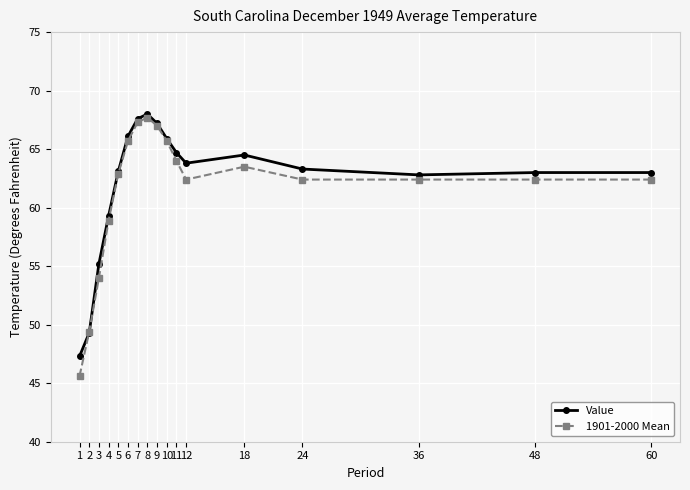

At 18, list the series in order from largest to smallest.

Value, 1901-2000 Mean